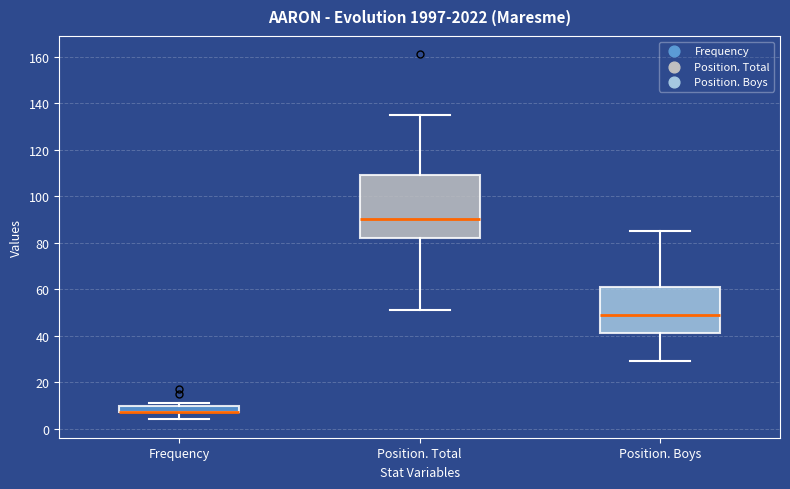

Reading left to right, transcribe this box plot: for each box, give where its median line is, the range the box spans, and where its two whiskers end, as read against the y-axis. The values are not printed on the chart, so give them approximately, as read against the axis.

Frequency: median 8 (drawn on the box's lower edge), box 8 to 10, whiskers 4 to 12
Position. Total: median 90, box 82 to 110, whiskers 52 to 136
Position. Boys: median 50, box 42 to 62, whiskers 30 to 86